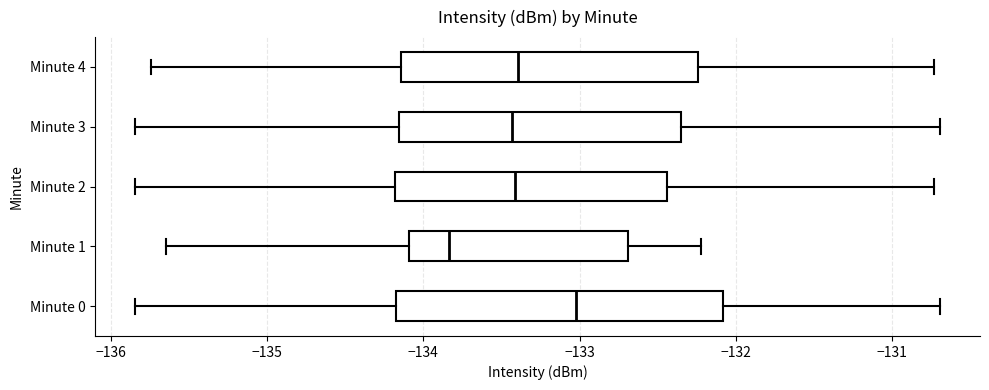

Which box is the widest, from its left edge to its right edge?

Minute 0